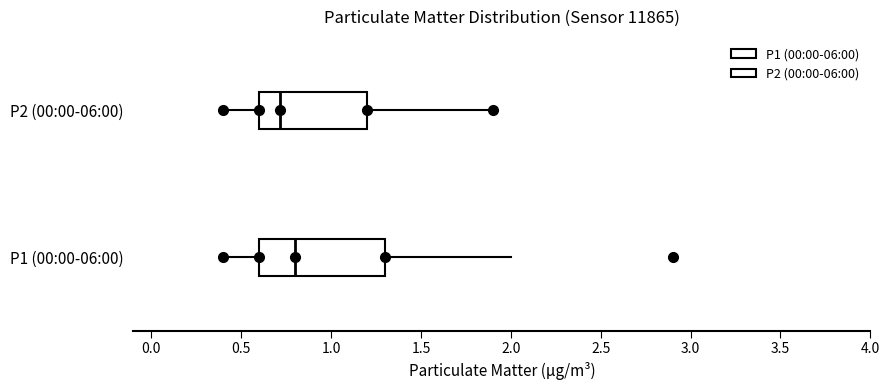

Which box is the widest, from its left edge to its right edge?

P1 (00:00-06:00)